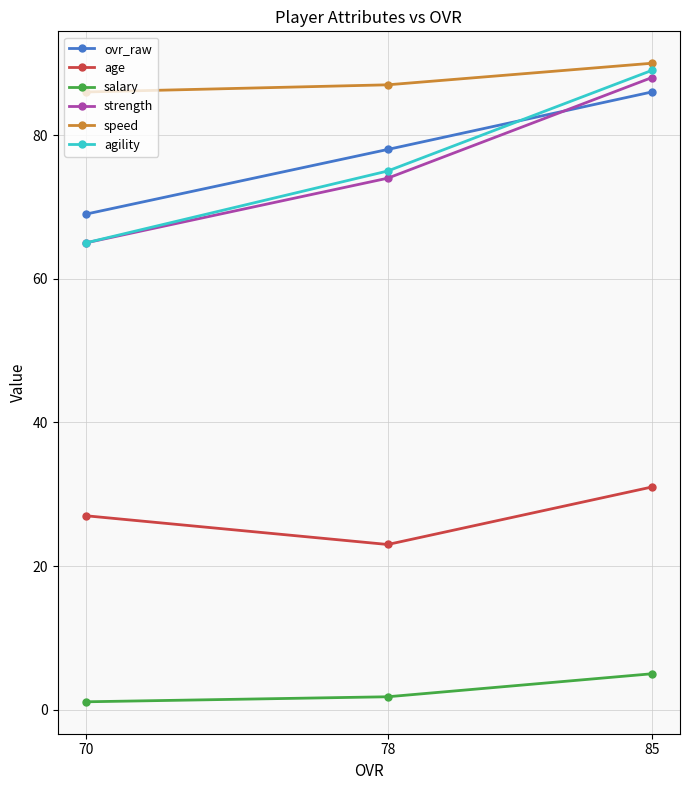

The value of strength at 78 is 74.0. True or false?

True